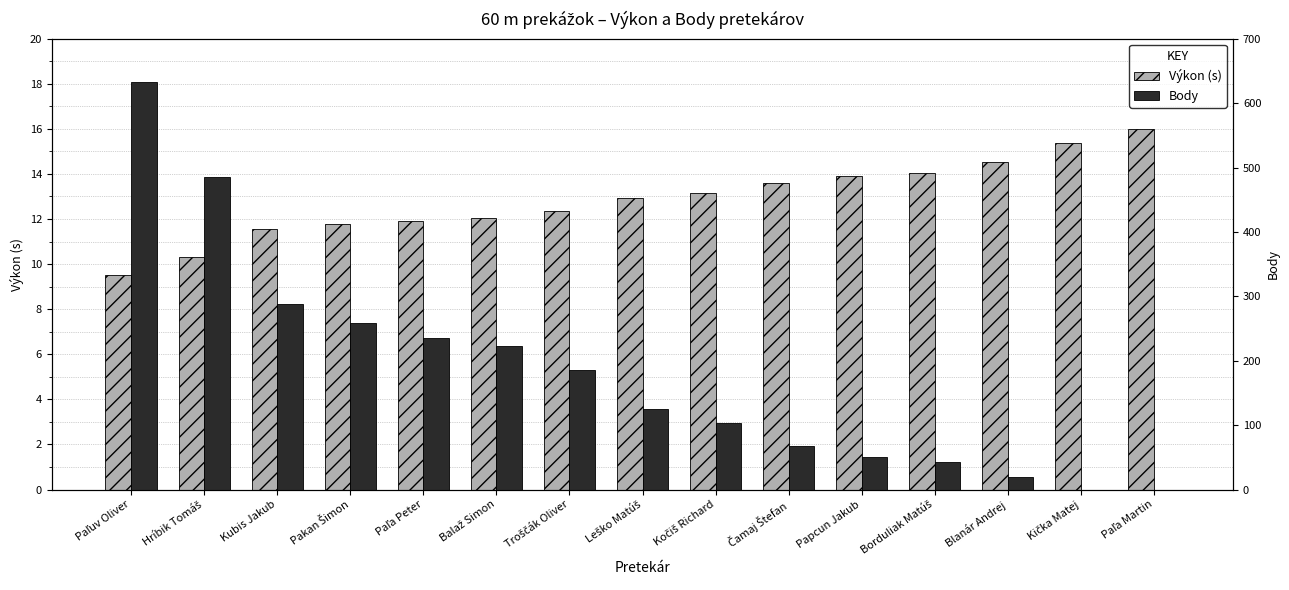

What is the difference between the maximum and second lowest values in the Výkon (s) series?

5.7